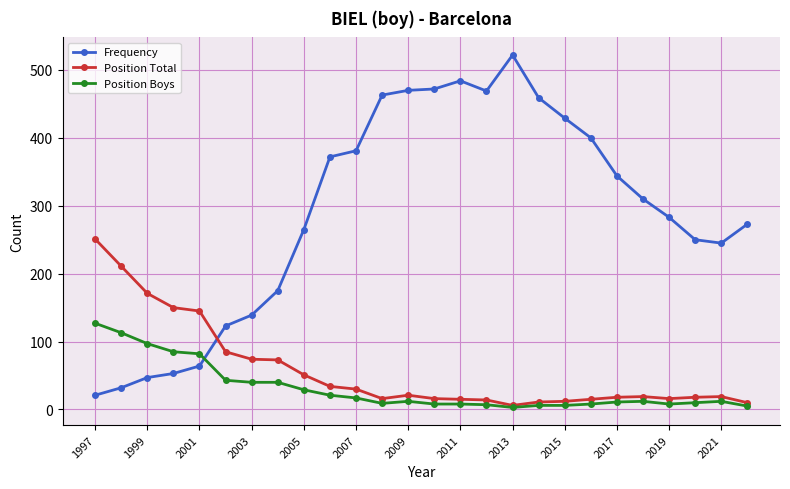

After their last crossing, which series has the higher values: Position Total or Frequency?

Frequency